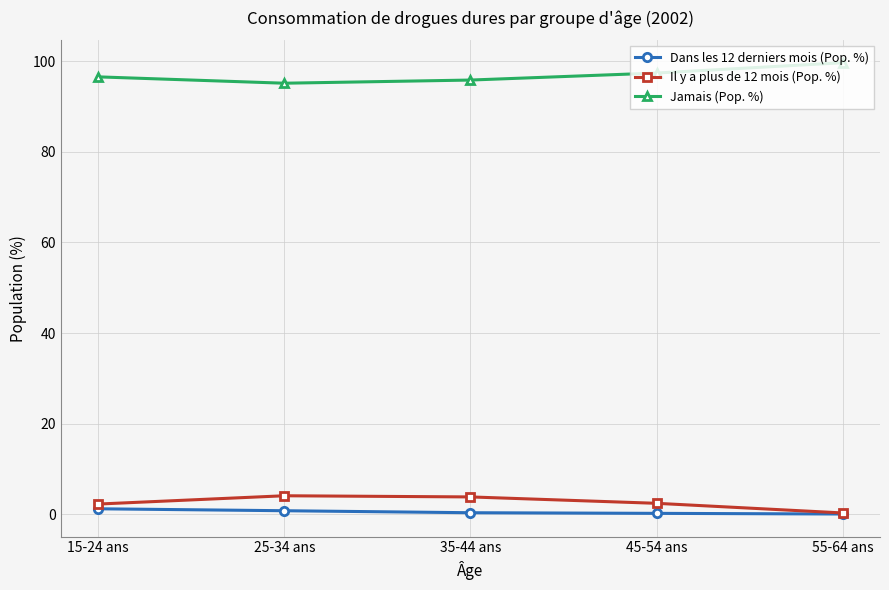

True or false: Dans les 12 derniers mois (Pop. %) and Jamais (Pop. %) cross at least once.

False